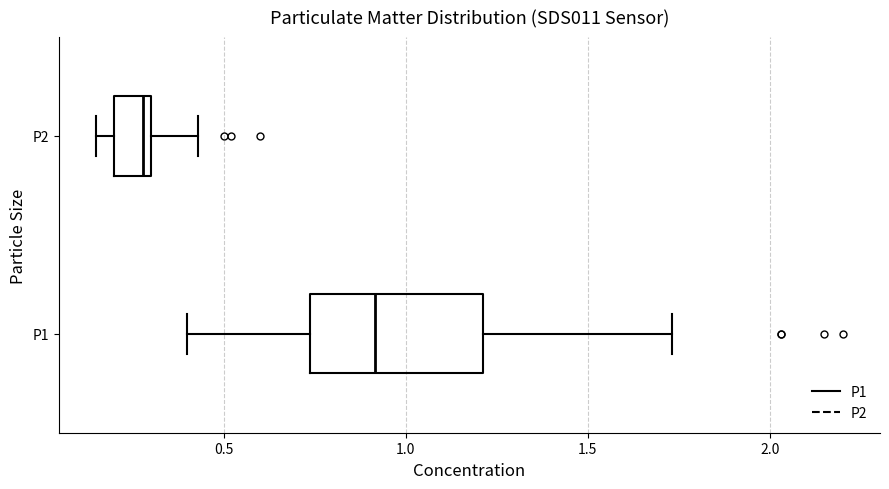

Reading bottom to top, read every box against the x-axis: the position of its median line, the range the box covers, and the ends of its whiskers. The values are not printed on the chart, so give them approximately, as read against the axis.

P1: median 0.90, box 0.75 to 1.20, whiskers 0.40 to 1.75
P2: median 0.30 (just left of the box's right edge), box 0.20 to 0.30, whiskers 0.15 to 0.45